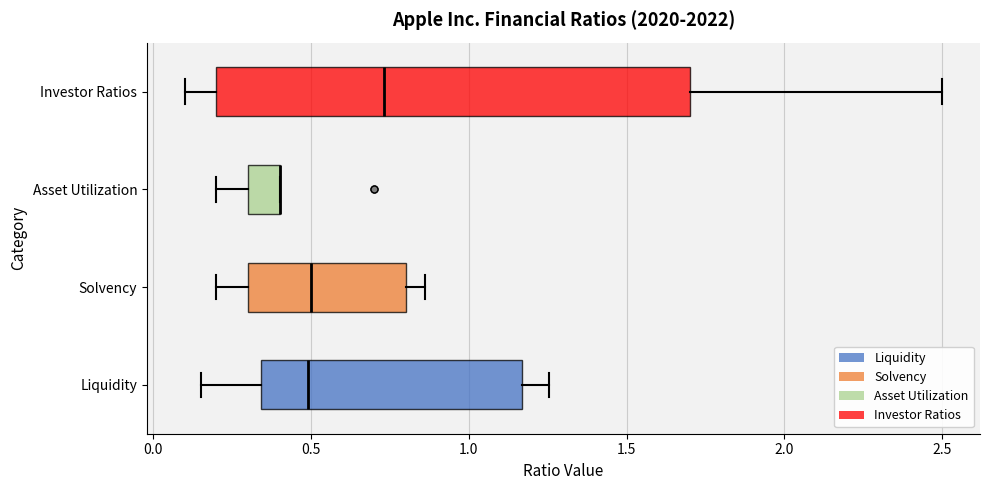

Reading bottom to top, read every box against the x-axis: the position of its median line, the range the box covers, and the ends of its whiskers. The values are not printed on the chart, so give them approximately, as read against the axis.

Liquidity: median 0.50, box 0.35 to 1.15, whiskers 0.15 to 1.25
Solvency: median 0.50, box 0.30 to 0.80, whiskers 0.20 to 0.85
Asset Utilization: median 0.40 (drawn on the box's right edge), box 0.30 to 0.40, whiskers 0.20 to 0.40
Investor Ratios: median 0.75, box 0.20 to 1.70, whiskers 0.10 to 2.50